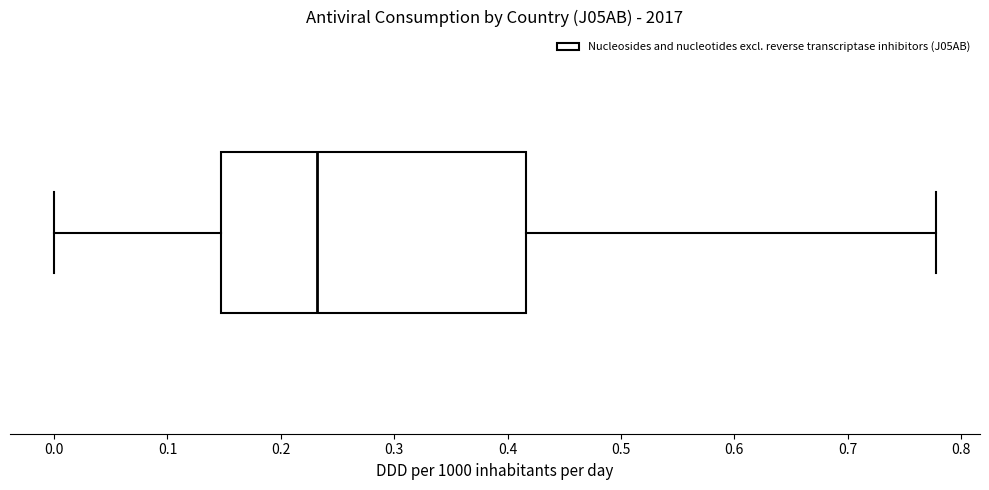

Read this box plot against the x-axis: the position of the median line, the range covered by the box, and the ends of both whiskers. The values are not printed on the chart, so give them approximately, as read against the axis.

median 0.23, box 0.15 to 0.42, whiskers 0.00 to 0.78